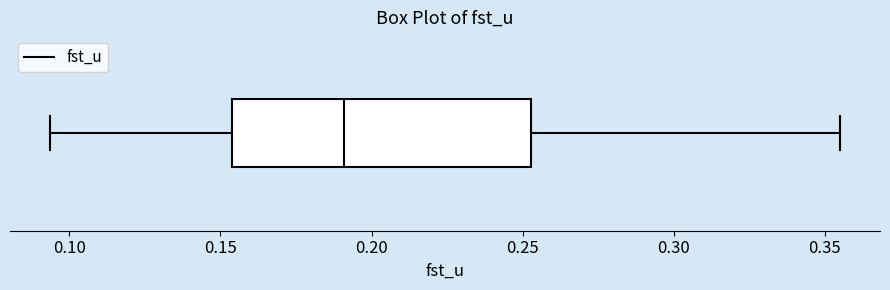

Where does the median line of the box sit on the x-axis? The values are not printed on the chart, so give them approximately, as read against the axis.

0.190